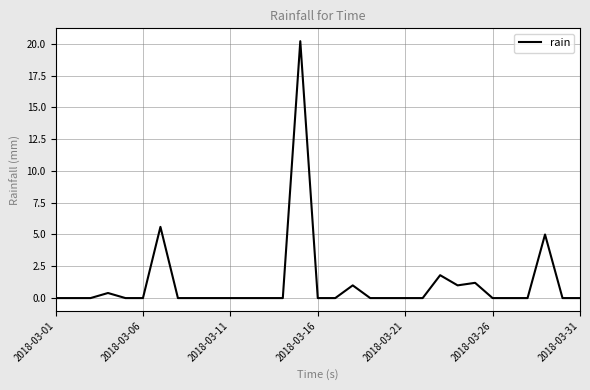

What is the difference between the maximum and minimum values?

20.2